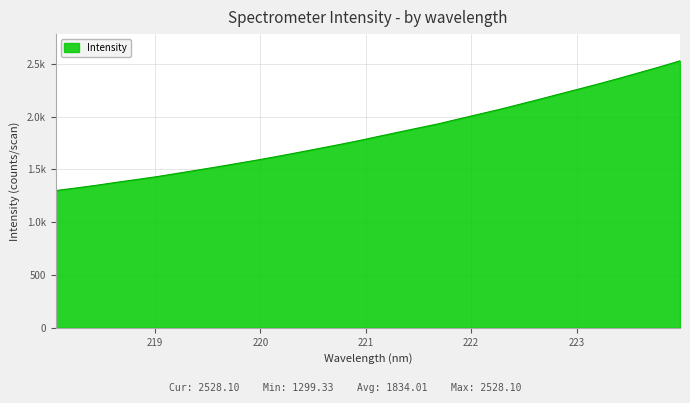

Count the number of values greater than 1811.

16